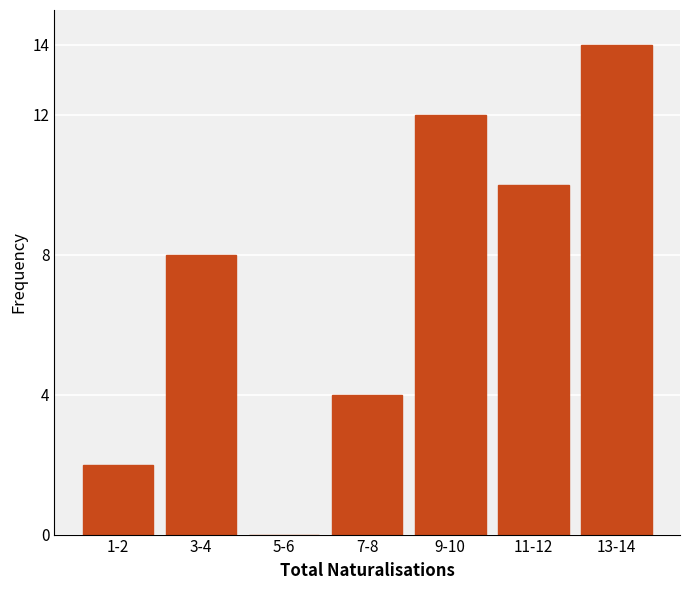

Reading left to right, what are all the values shown in this chart?

1-2=2	3-4=8	5-6=0	7-8=4	9-10=12	11-12=10	13-14=14